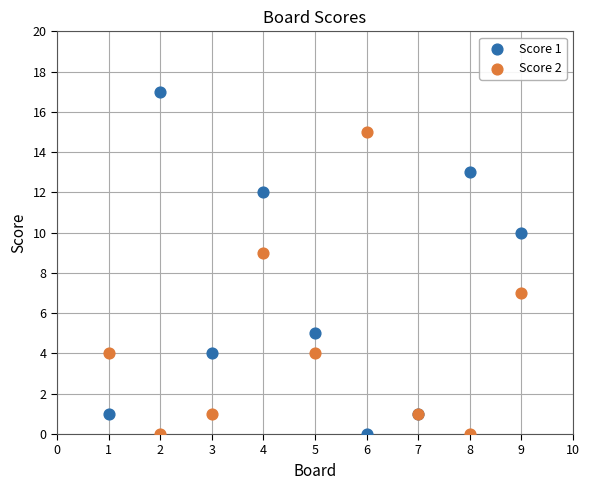

What is the X range (max minus min) for the scatter plot?

8